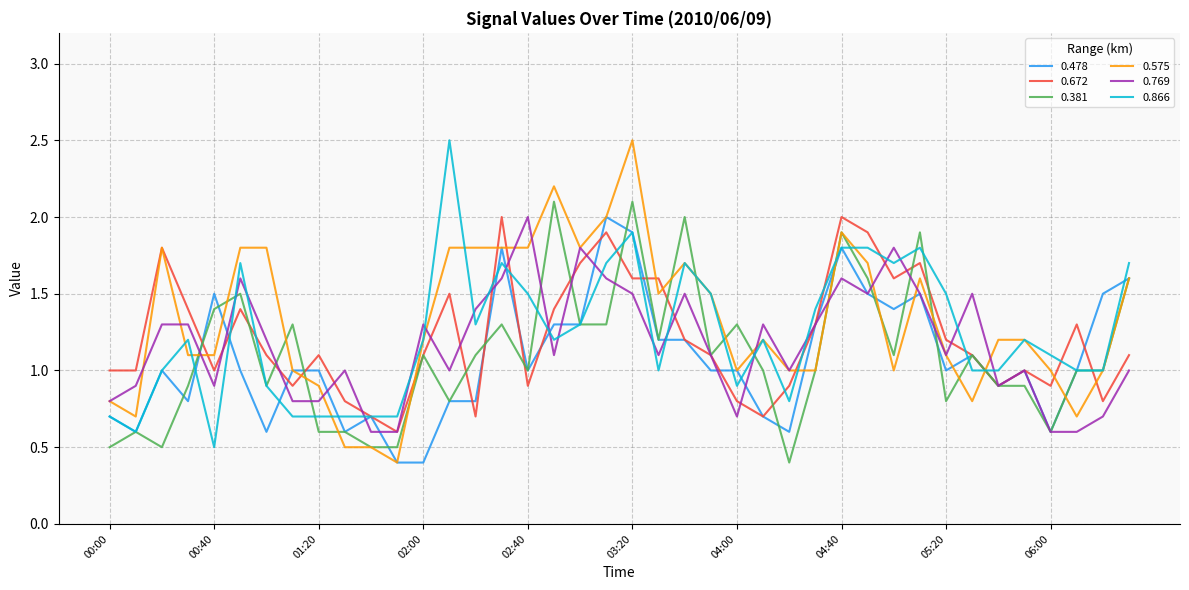

What is the minimum value for 0.672?

0.6